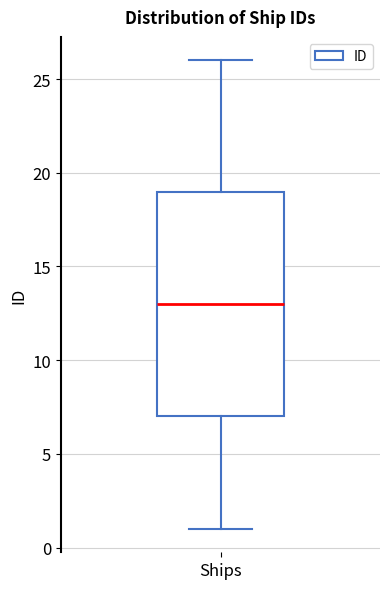

Read this box plot against the y-axis: the position of the median line, the range covered by the box, and the ends of both whiskers. The values are not printed on the chart, so give them approximately, as read against the axis.

median 13, box 7 to 19, whiskers 1 to 26